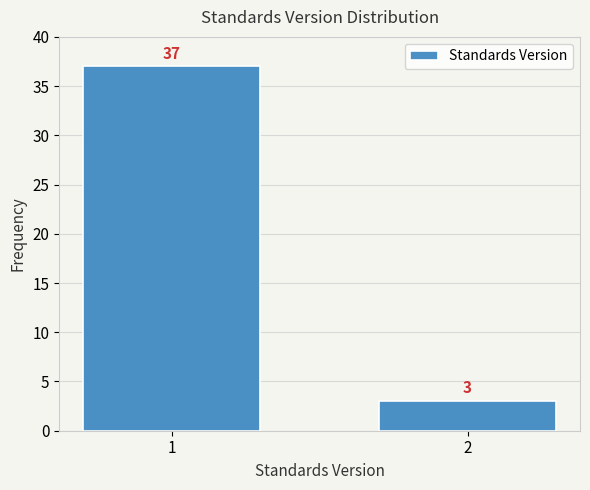

Reading left to right, list all the values displayed in this chart.

1=37	2=3